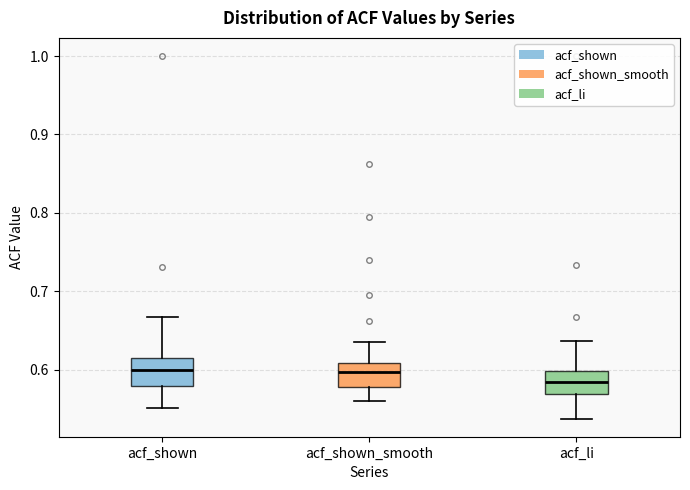

Where is the lower edge of the box for acf_li on the y-axis? The values are not printed on the chart, so give them approximately, as read against the axis.

0.57